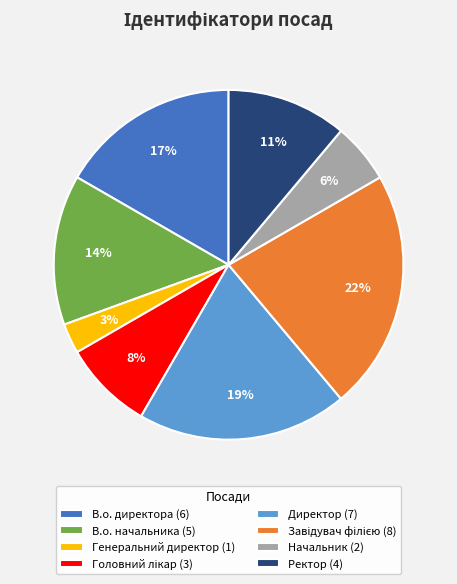

To the nearest percent, what is the average slice percentage?

12%